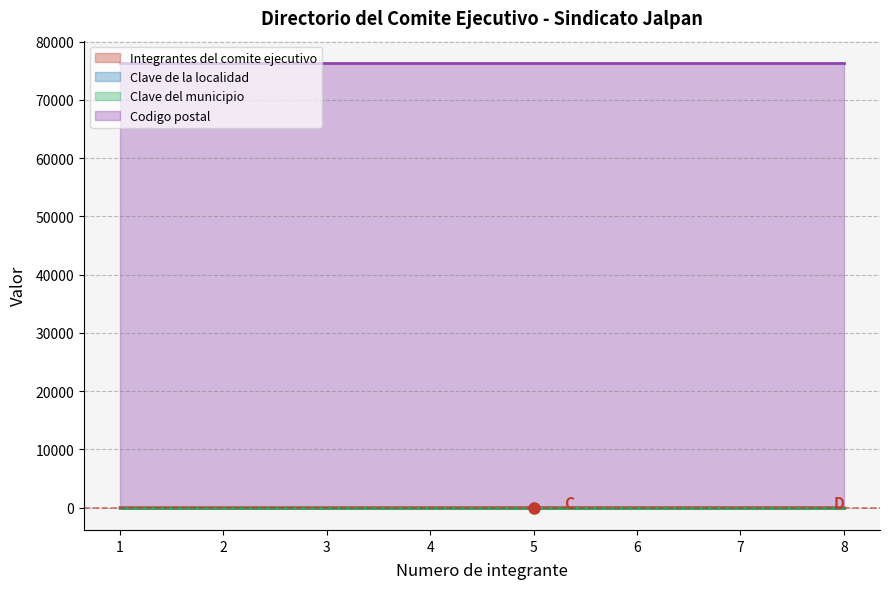

What is the value of the Clave del municipio point at the 8th from the left?

9